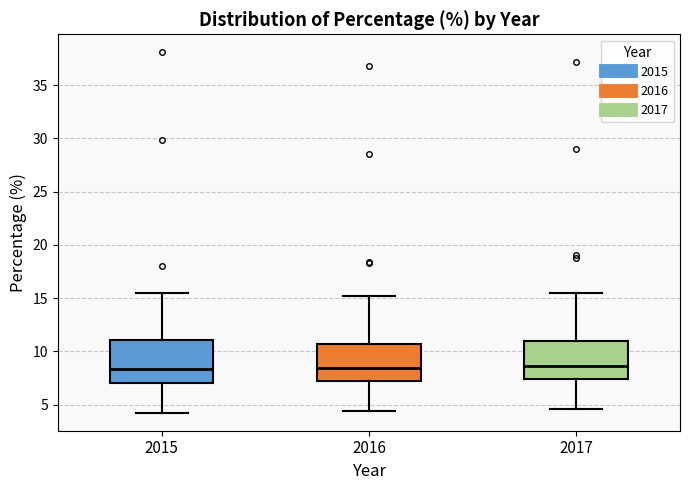

Where does the median line of the box at x = 2016 sit on the y-axis? The values are not printed on the chart, so give them approximately, as read against the axis.

8.5